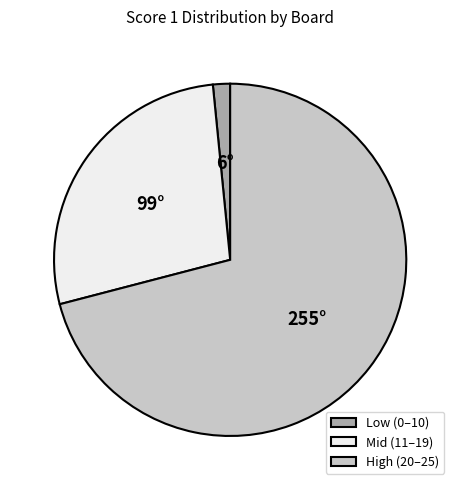

Which category has the biggest portion of the pie?

High (20–25)